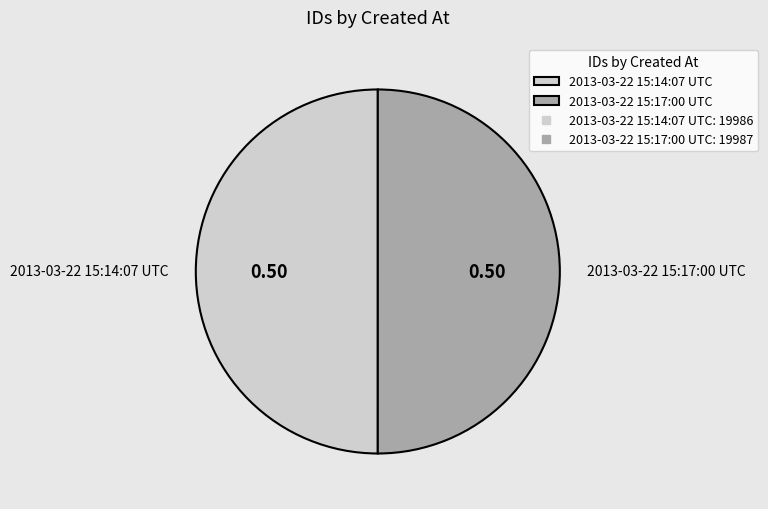

Do 2013-03-22 15:17:00 UTC and 2013-03-22 15:14:07 UTC together represent more than half of the pie?

Yes